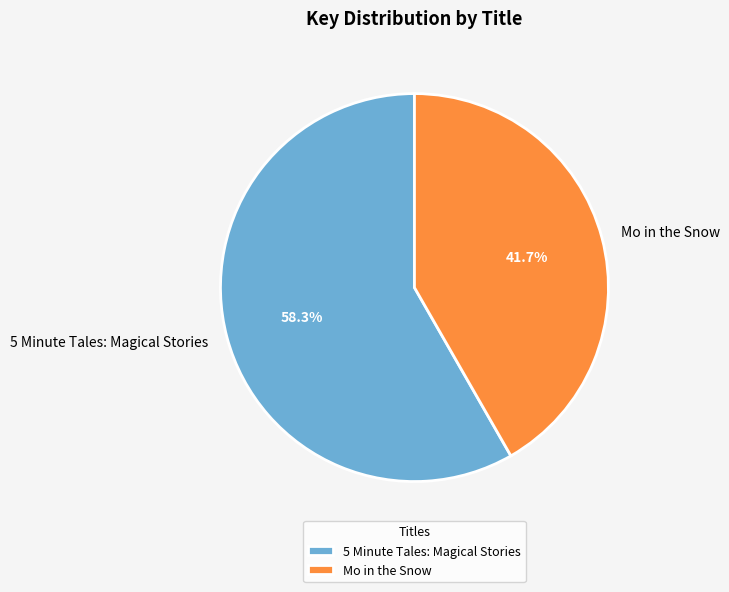

Which slice is the largest?

5 Minute Tales: Magical Stories